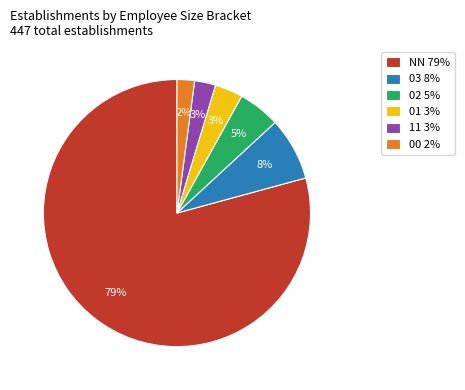

To the nearest percent, what percentage of the pie is NN?

79%